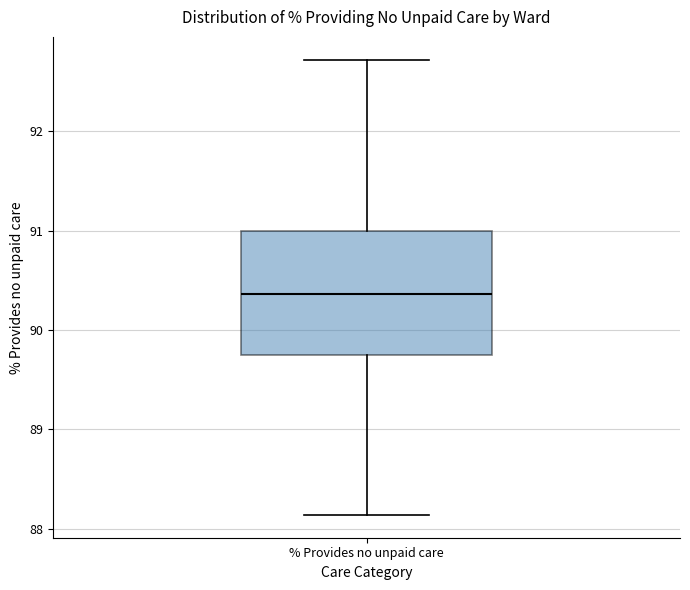

Read this box plot against the y-axis: the position of the median line, the range covered by the box, and the ends of both whiskers. The values are not printed on the chart, so give them approximately, as read against the axis.

median 90.4, box 89.7 to 91.0, whiskers 88.1 to 92.7